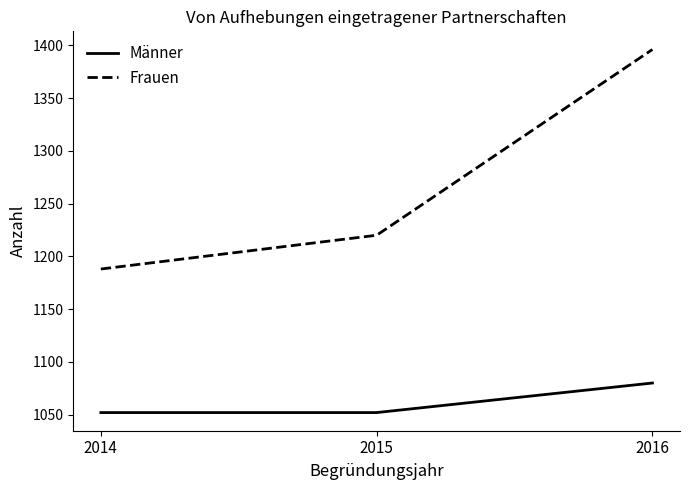

What is the spread (max minus min) of values at 2015?

168